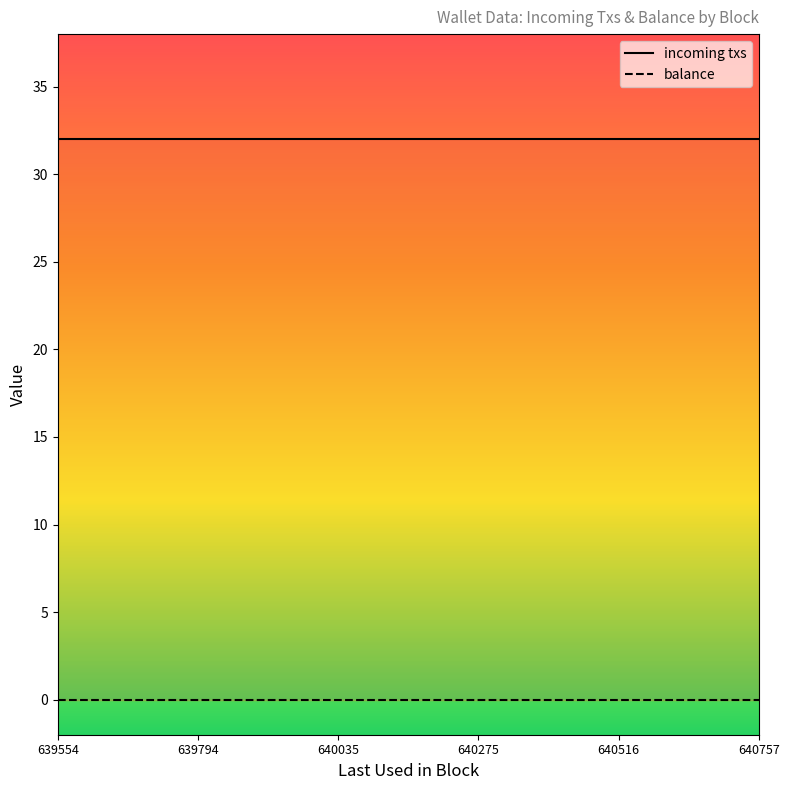

Which category has the highest value across all series?

640757